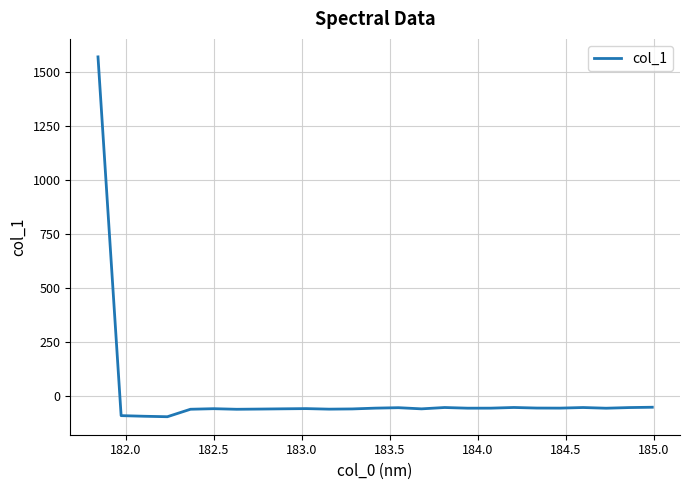

What is the difference between the maximum and minimum values?

1665.0